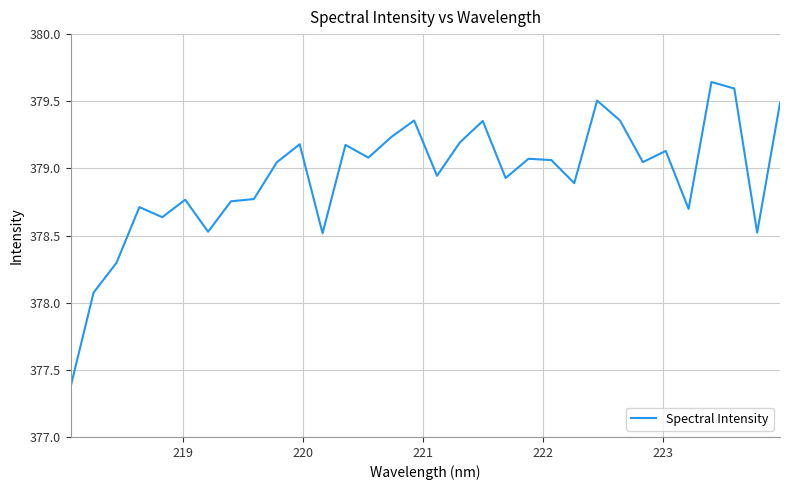

What is the difference between the second highest and second lowest values?

1.5